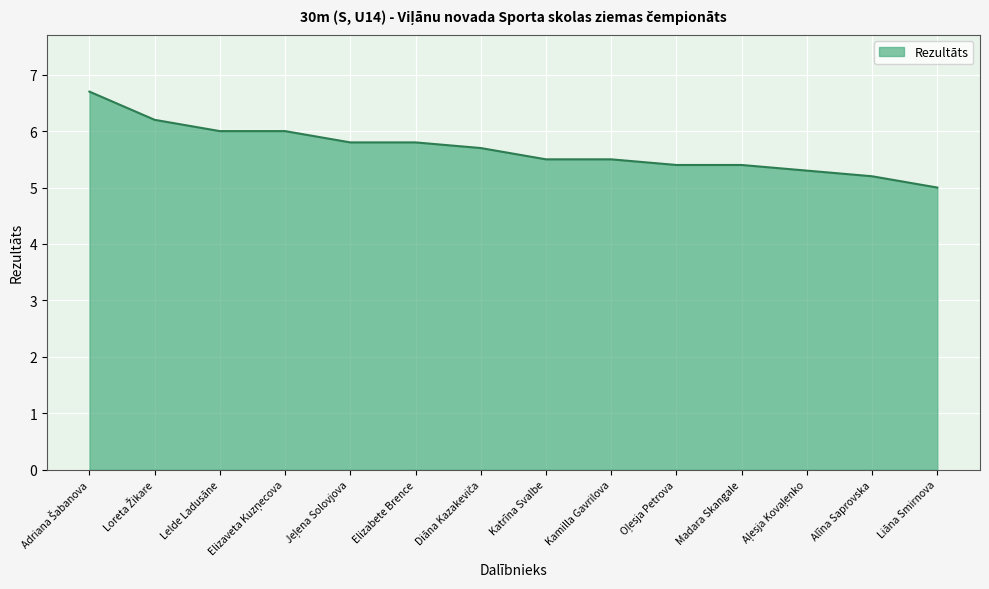

At which category does the chart reach its minimum across all series?

Liāna Smirnova